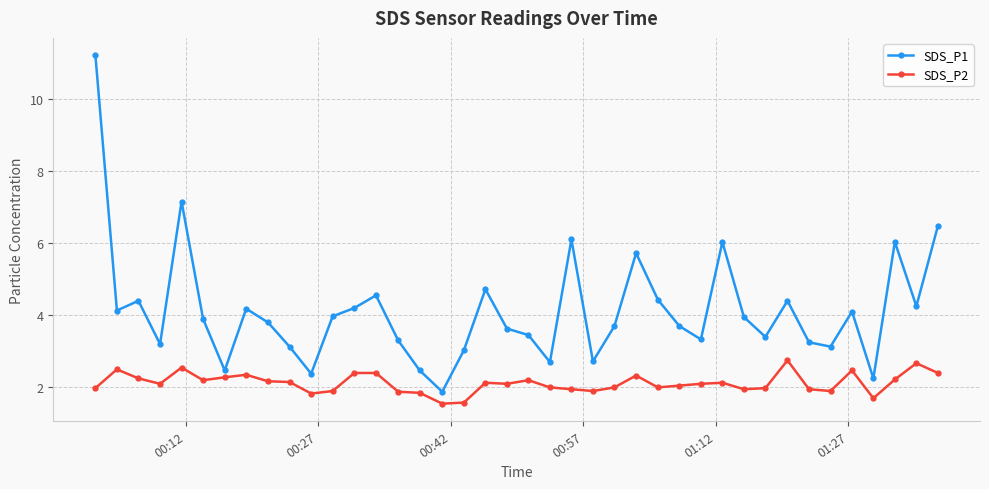

How many series are shown in this chart?

2